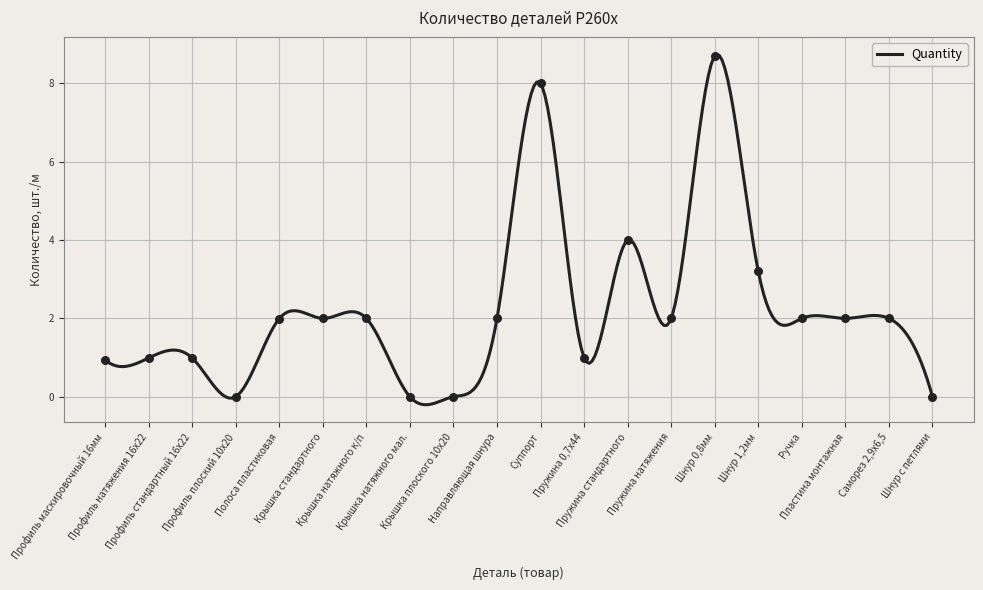

What is the change in value from Профиль натяжения 16х22 to Крышка стандартного?

+1.0